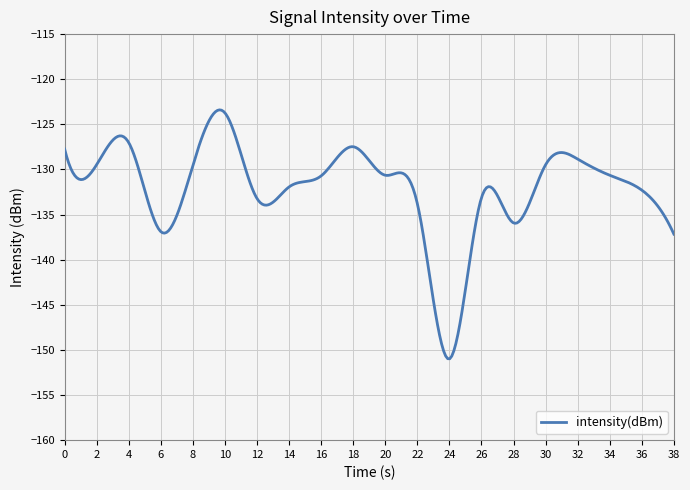

Does the chart have visible grid lines?

Yes